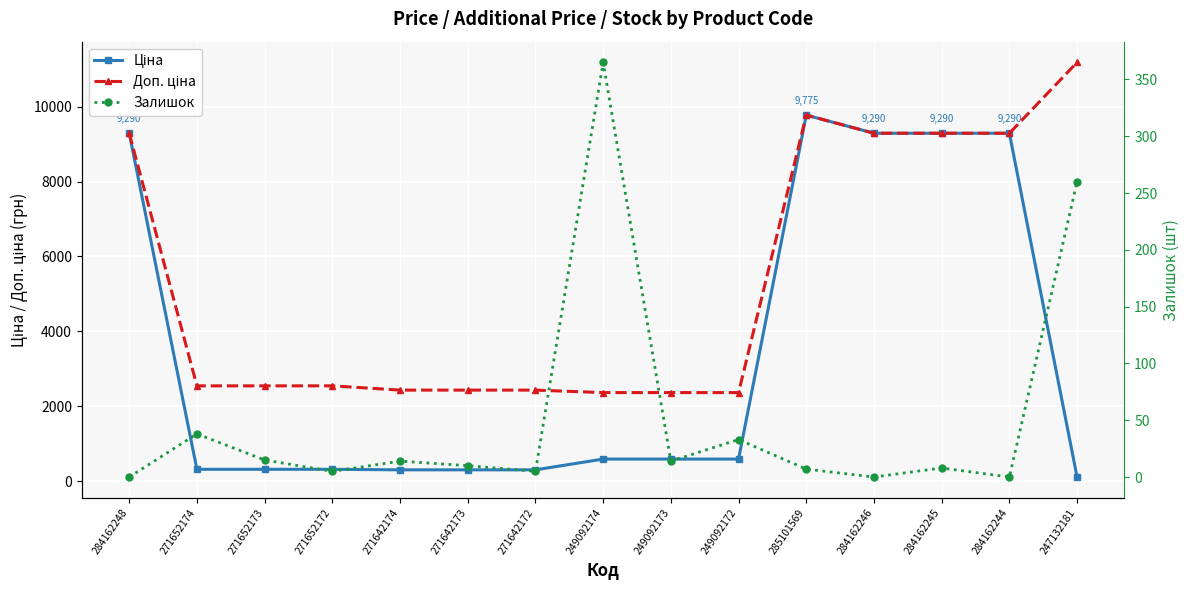

What is the label of the 8th point from the right?

249092174